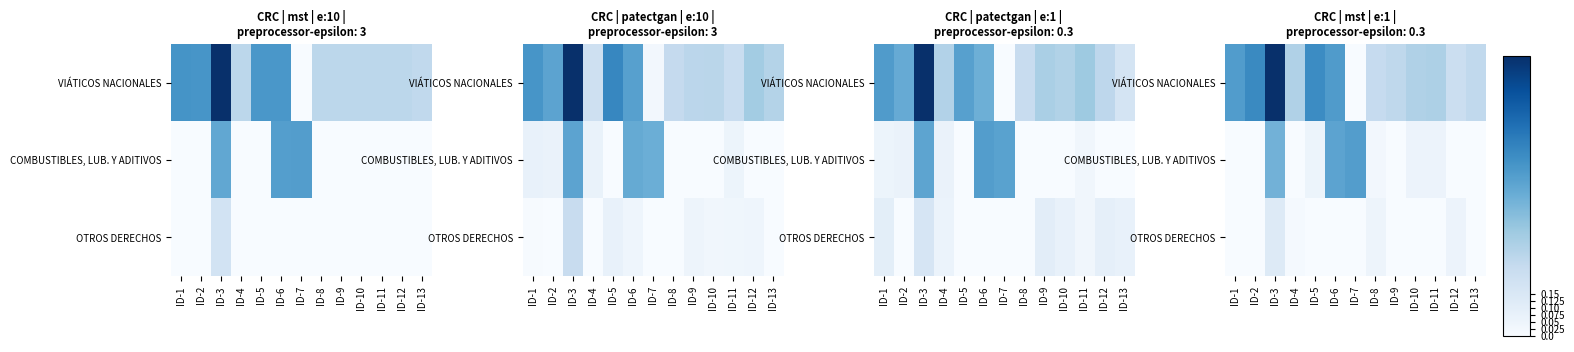

Between ID-5 and ID-11, which series saw the biggest shift?

VIÁTICOS NACIONALES